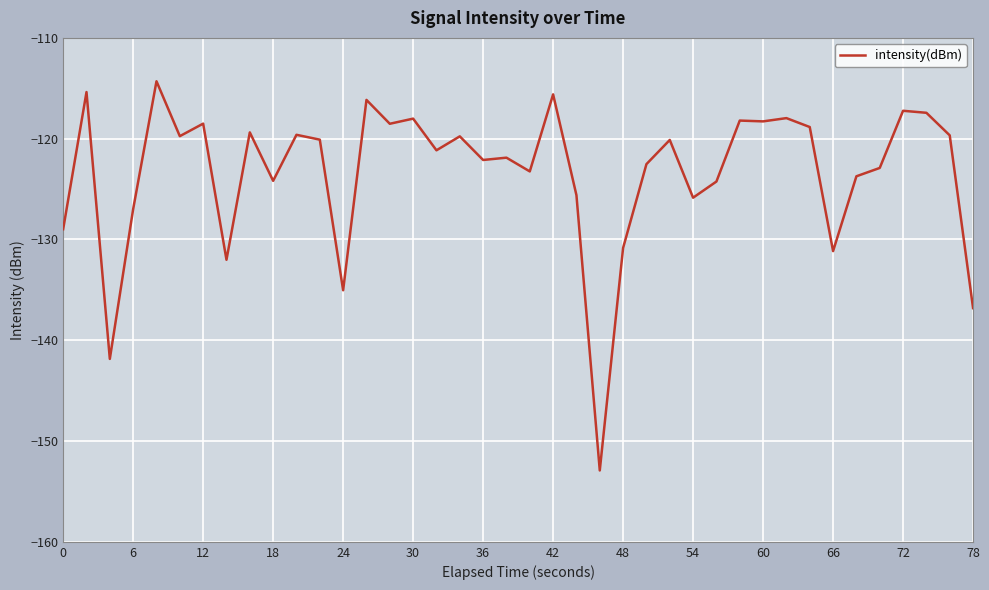

What is the maximum value shown in the chart?

-114.3